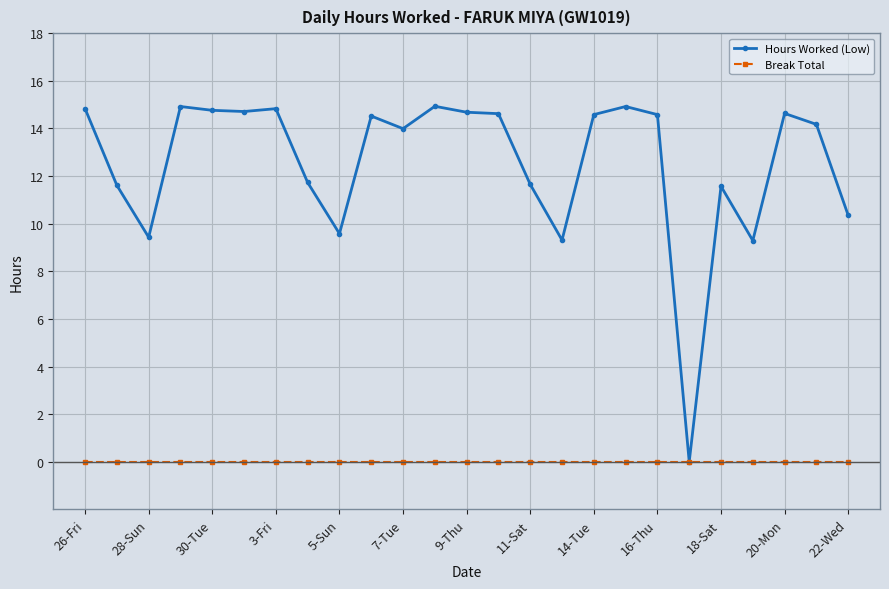

What is the value of the Hours Worked (Low) point at the 7th from the left?

14.8